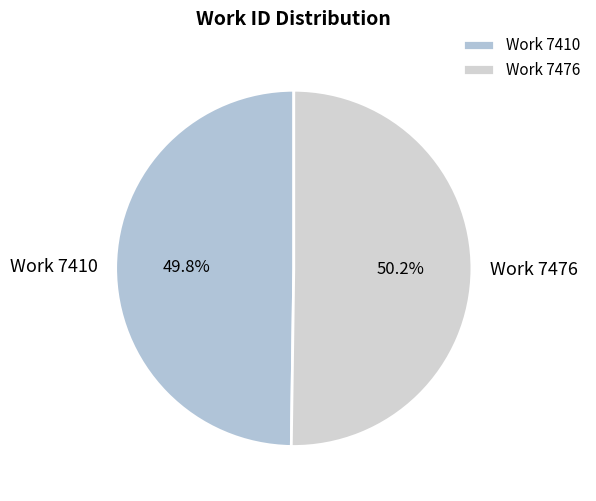

How many segments does this pie chart have?

2